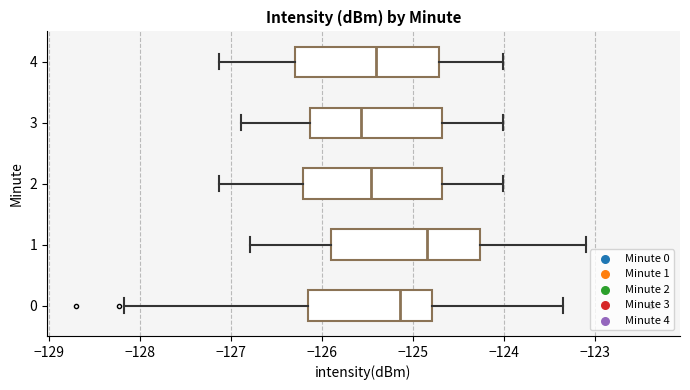

Which box's median line is the furthest to the right?

1